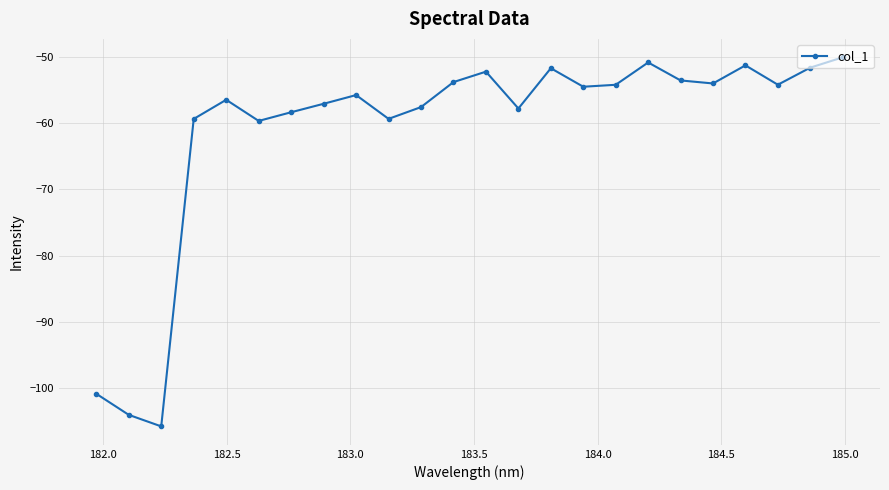

What is the difference between the maximum and minimum values?

55.7